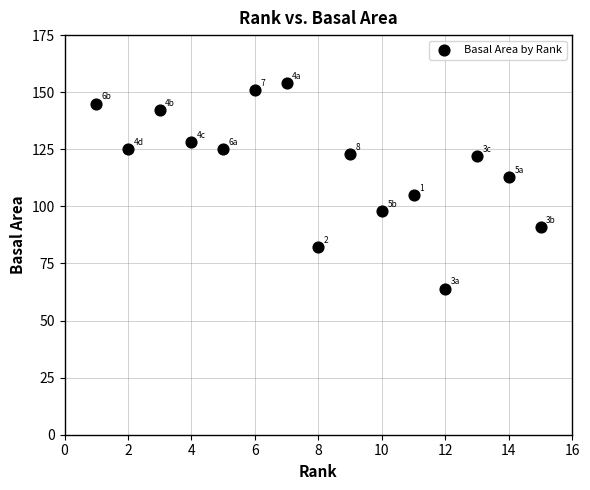

What is the range of X values (max minus min)?

14